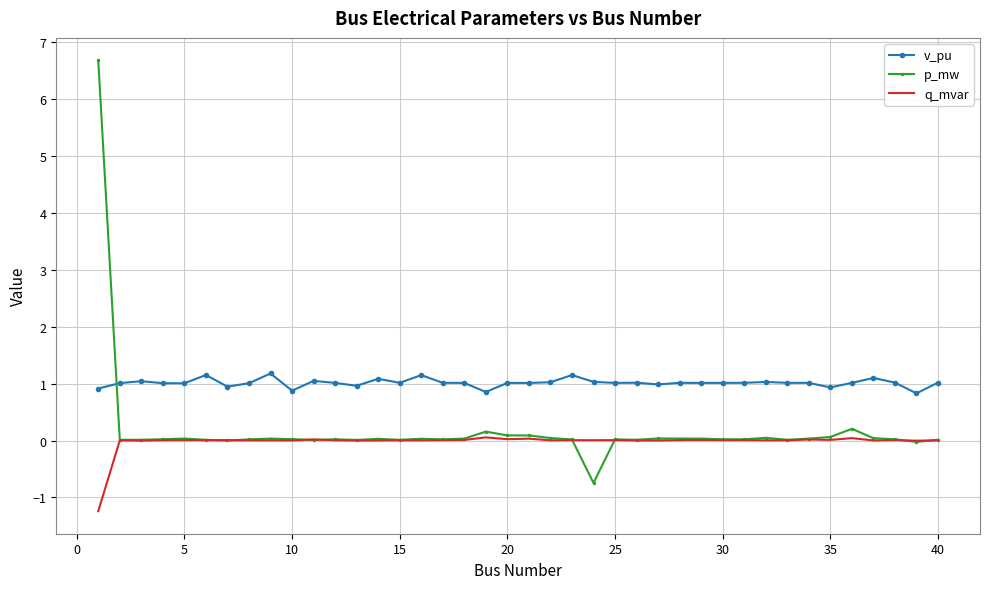

List the series in order of their peak value, lowest first.

q_mvar, v_pu, p_mw